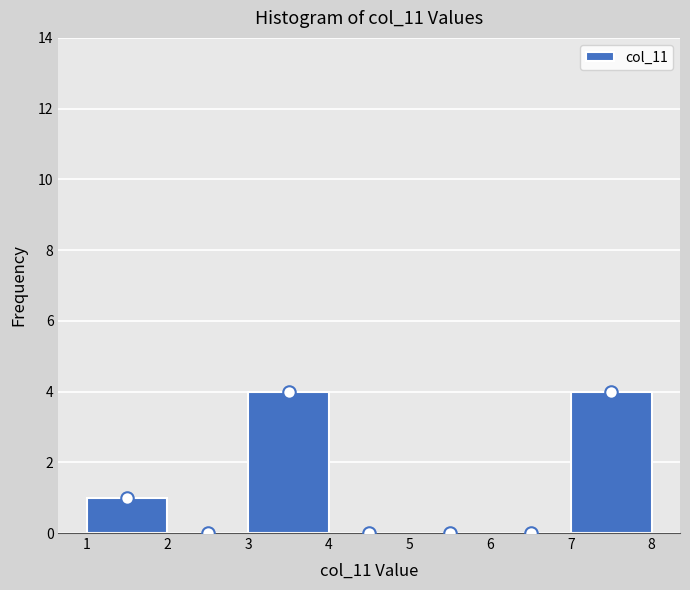

How tall is the bar that spans 7 to 8 on the x-axis? The values are not printed on the chart, so give them approximately, as read against the axis.

4